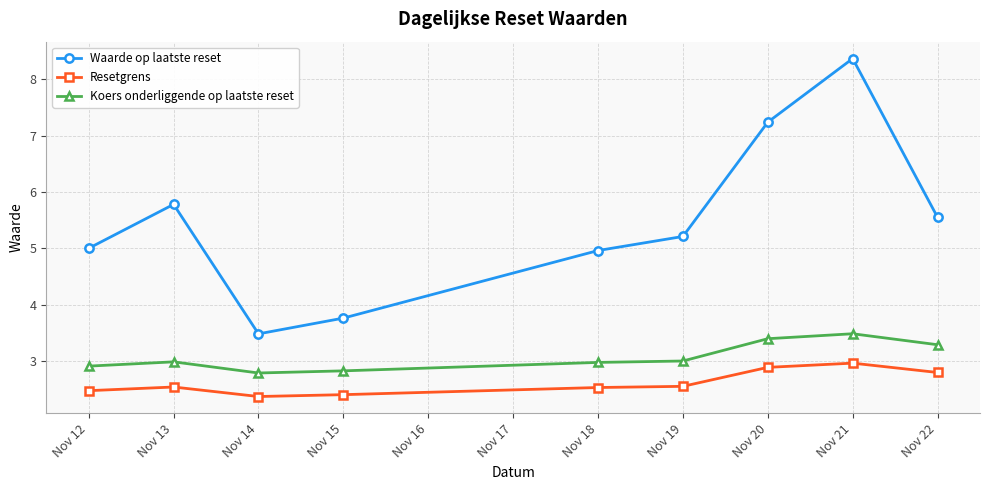

What is the minimum value for Resetgrens?

2.4